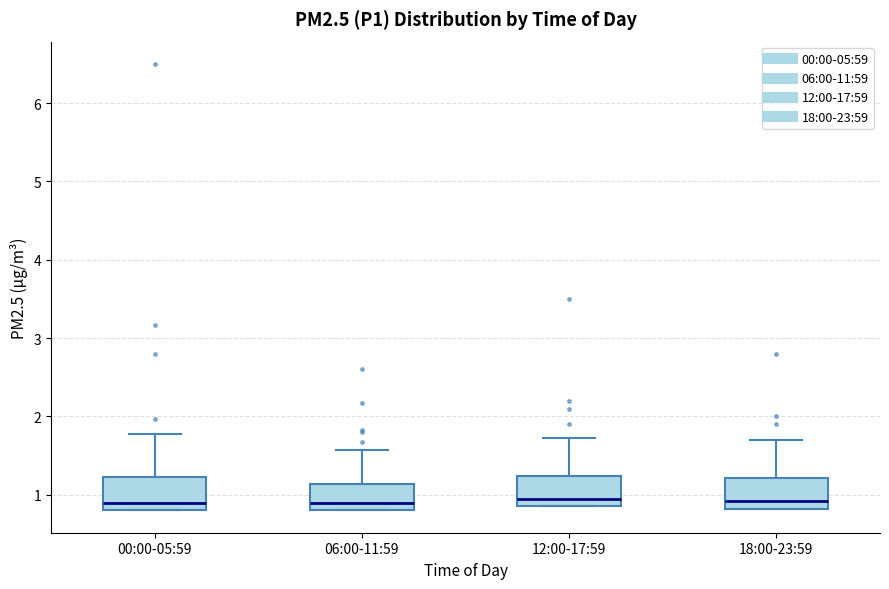

Reading left to right, transcribe this box plot: for each box, give where its median line is, the range the box spans, and where its two whiskers end, as read against the y-axis. The values are not printed on the chart, so give them approximately, as read against the axis.

00:00-05:59: median 0.9, box 0.8 to 1.2, whiskers 0.8 to 1.8
06:00-11:59: median 0.9, box 0.8 to 1.1, whiskers 0.8 to 1.6
12:00-17:59: median 1.0, box 0.9 to 1.2, whiskers 0.9 to 1.7
18:00-23:59: median 0.9, box 0.8 to 1.2, whiskers 0.8 to 1.7